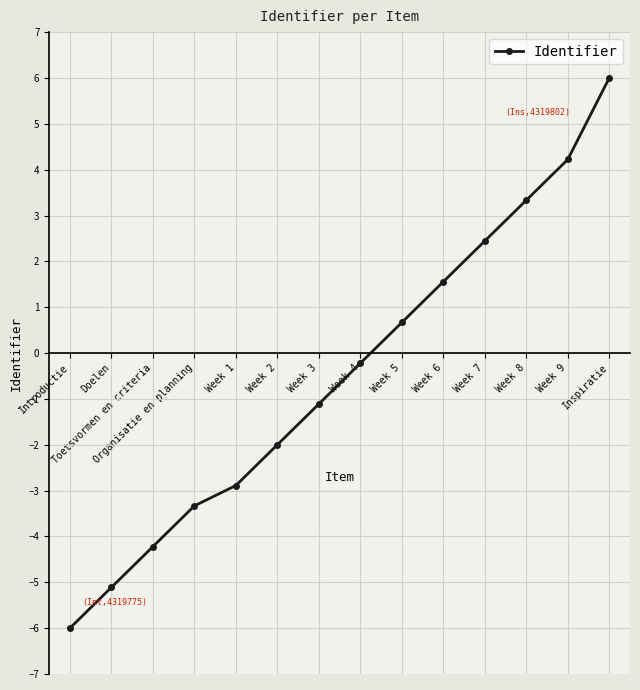

How many positive values are there?

6